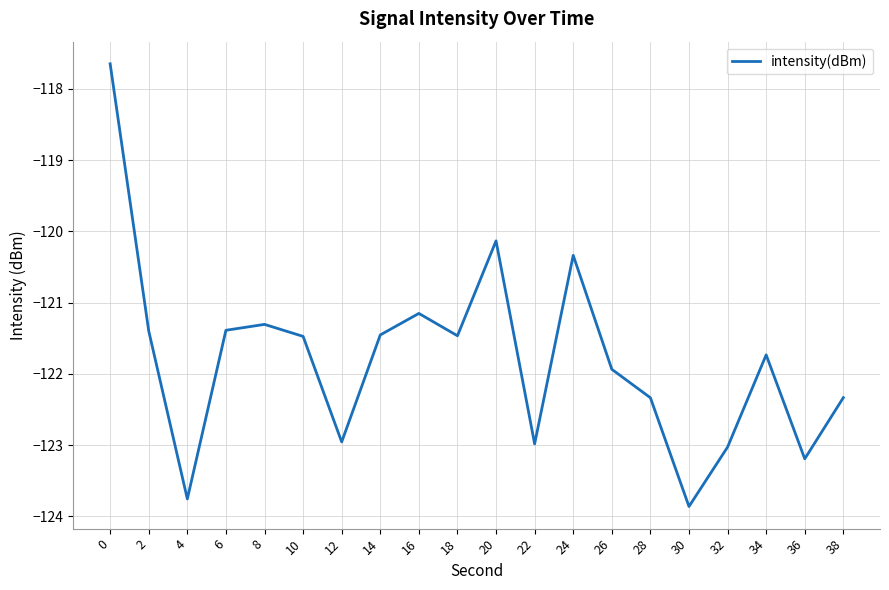

Read the value at 34.

-121.7